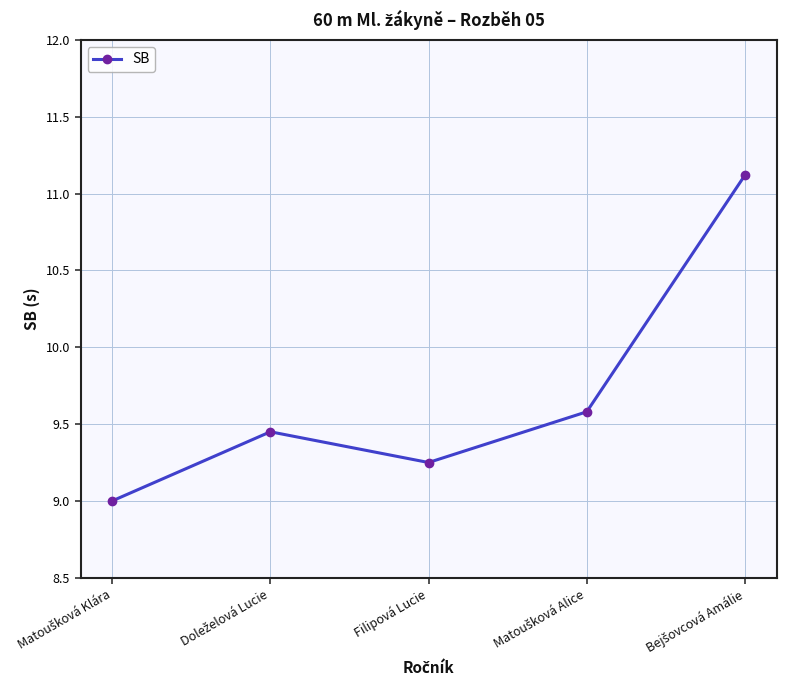

True or false: there are more than 0 points higher than both neighbors.

True